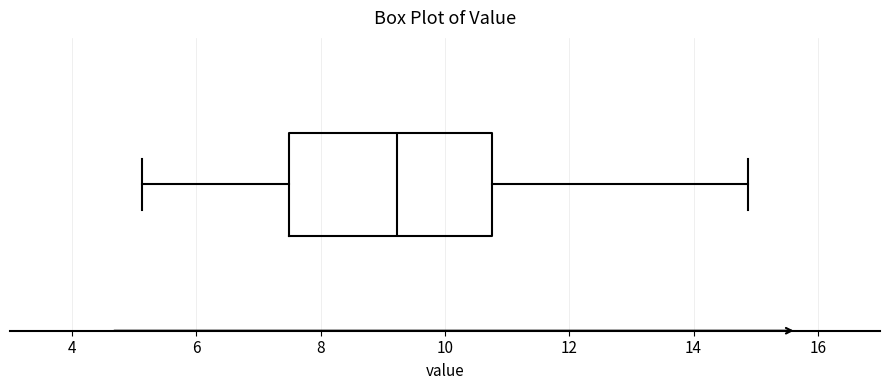

Read this box plot against the x-axis: the position of the median line, the range covered by the box, and the ends of both whiskers. The values are not printed on the chart, so give them approximately, as read against the axis.

median 9.2, box 7.4 to 10.8, whiskers 5.2 to 14.8